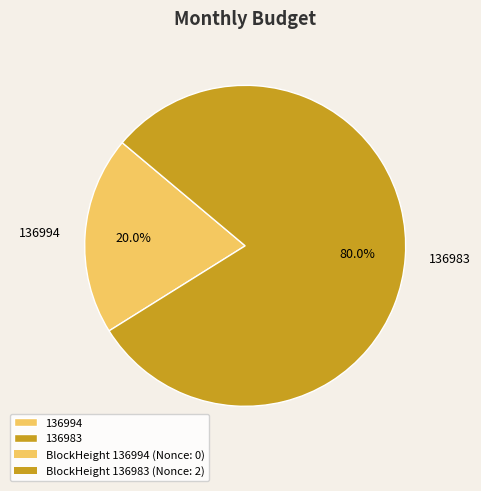

How many segments does this pie chart have?

2